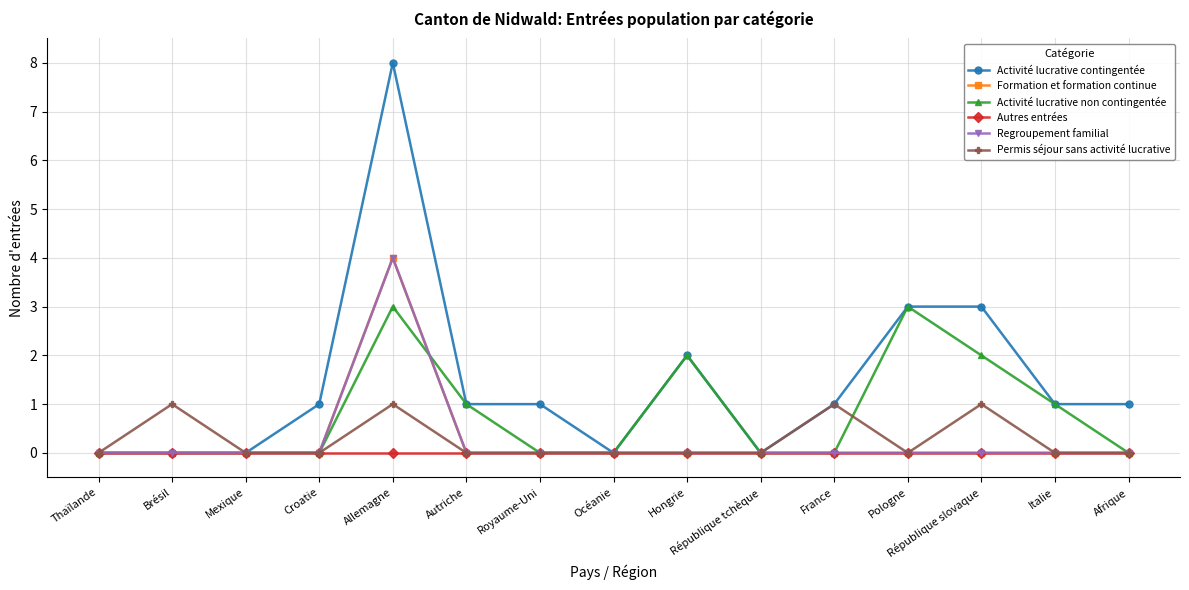

Is this an area chart (filled region under the line)?

No